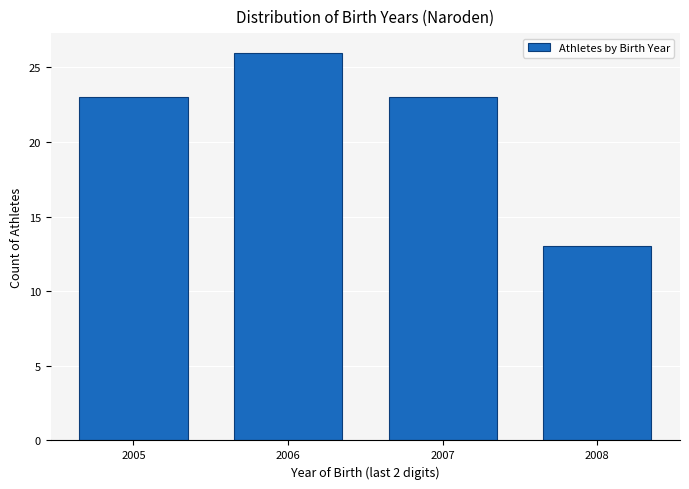

Reading right to left, extract all data points from this chart.

2008=13	2007=23	2006=26	2005=23